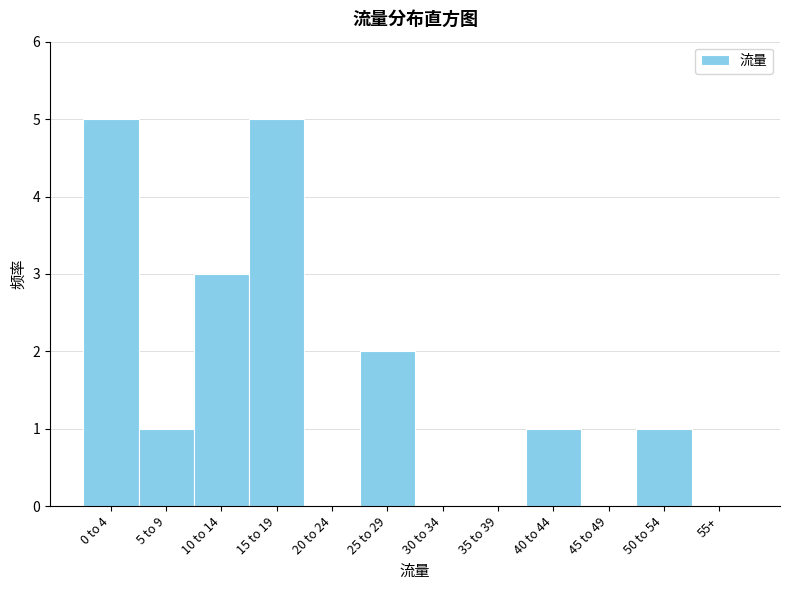

Reading right to left, extract all data points from this chart.

55+=0	50 to 54=1	45 to 49=0	40 to 44=1	35 to 39=0	30 to 34=0	25 to 29=2	20 to 24=0	15 to 19=5	10 to 14=3	5 to 9=1	0 to 4=5